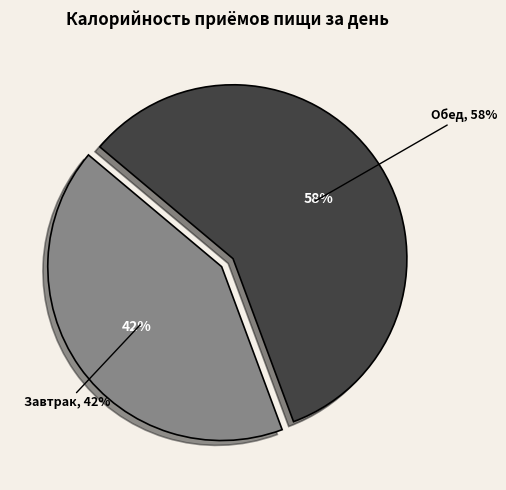

Is the sum of Обед and Завтрак greater than half?

Yes